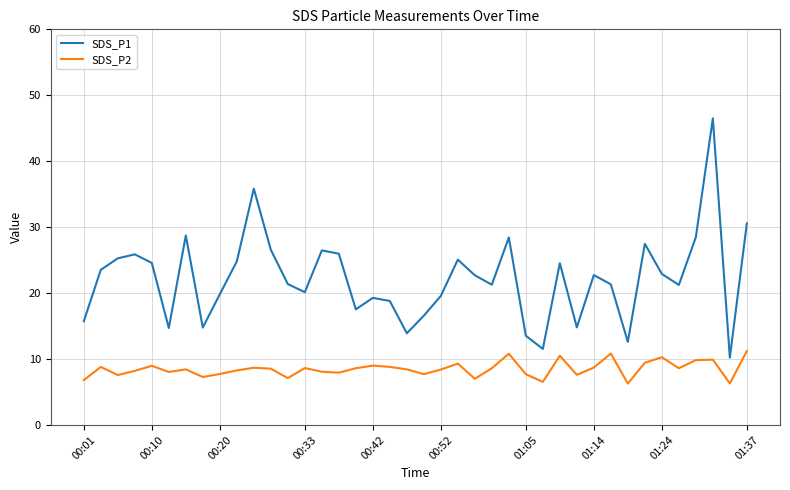

List the series in order of their peak value, lowest first.

SDS_P2, SDS_P1